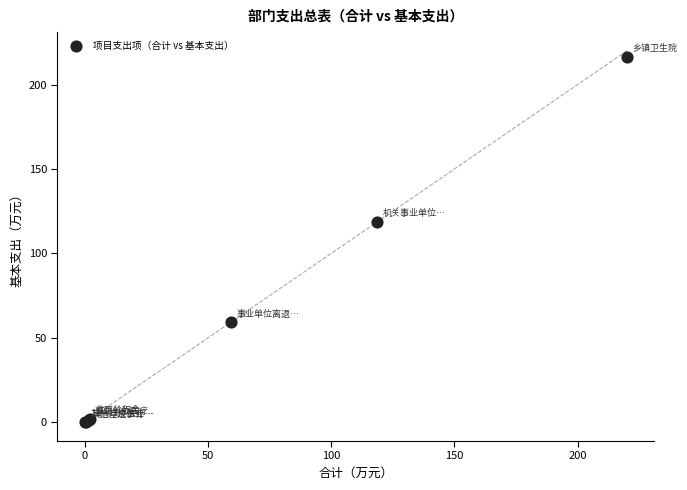

What Y value in the scatter plot is closest to 108?

118.8